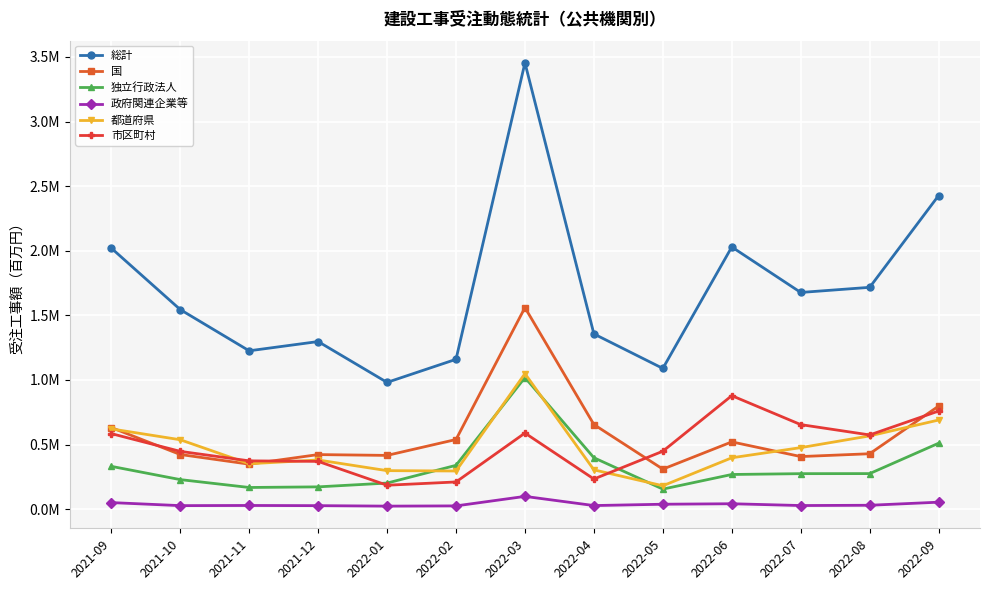

What is the difference between the highest and lowest values at 2022-04?

1328307.3